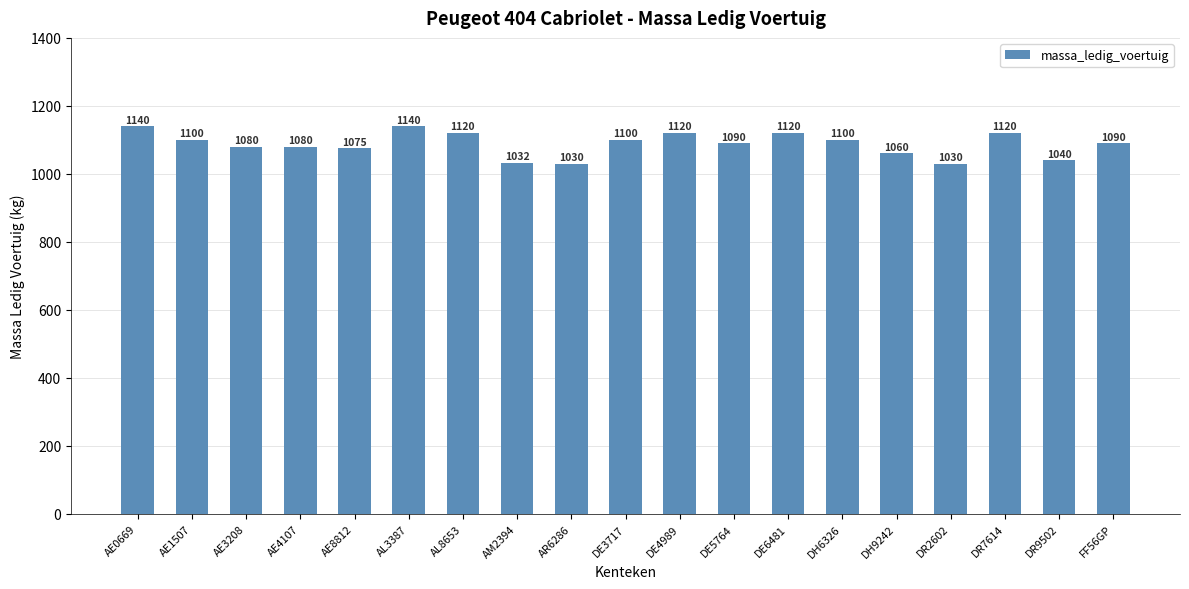

The value at DH9242 is 622. True or false?

False